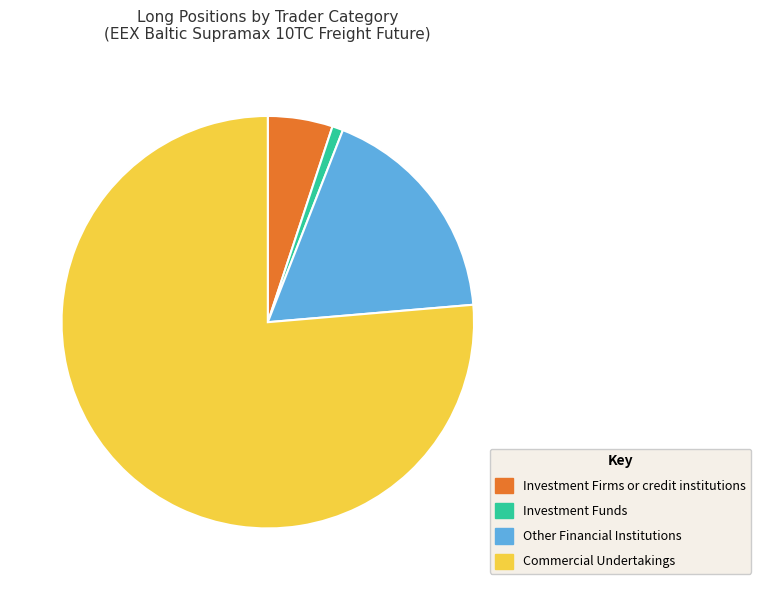

Which slice is the smallest?

Investment Funds